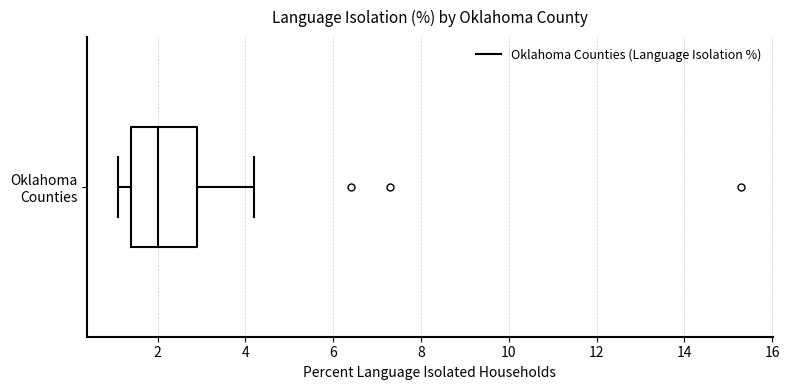

Where is the right edge of the box for Oklahoma Counties on the x-axis? The values are not printed on the chart, so give them approximately, as read against the axis.

3.0